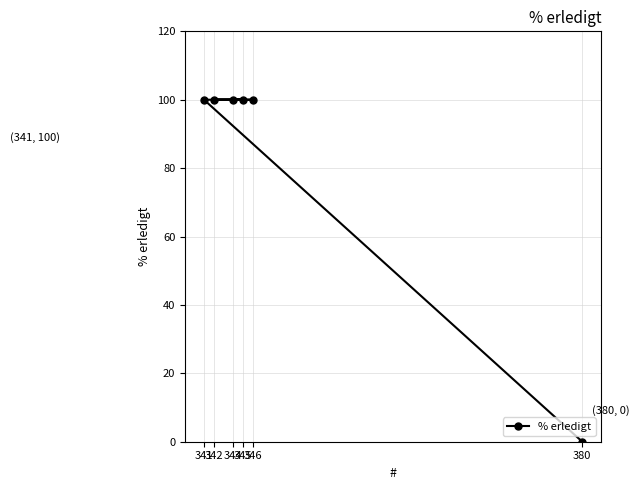

Between 380 and 342, which is larger?

342